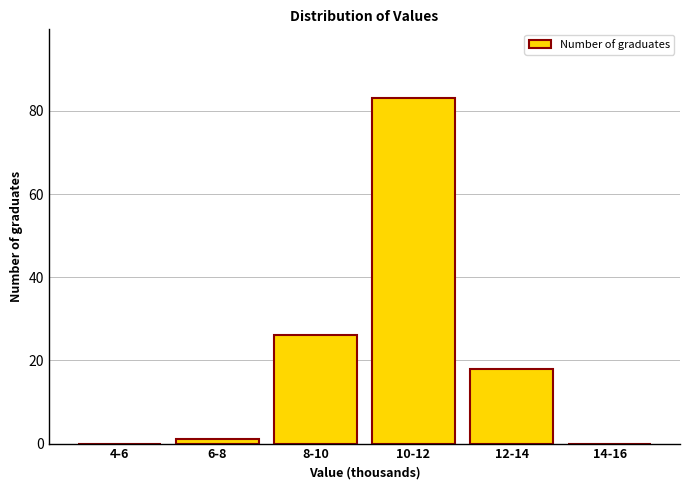

Reading left to right, extract all data points from this chart.

4-6=0	6-8=1	8-10=26	10-12=83	12-14=18	14-16=0